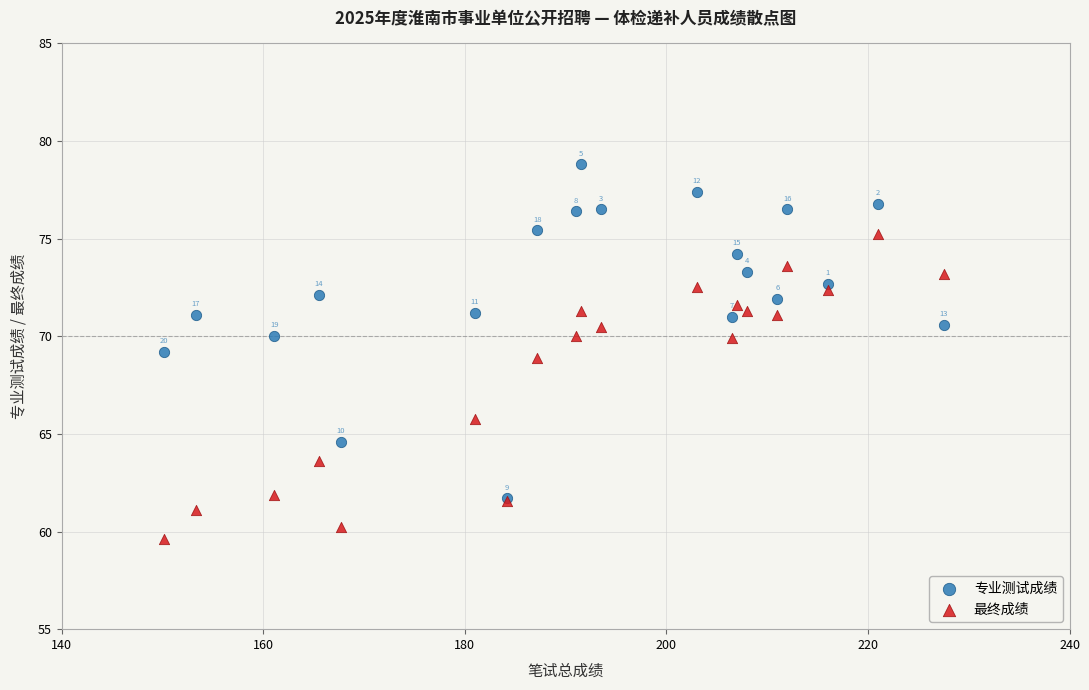

Across all series, what Y value is closest to 69?

68.9